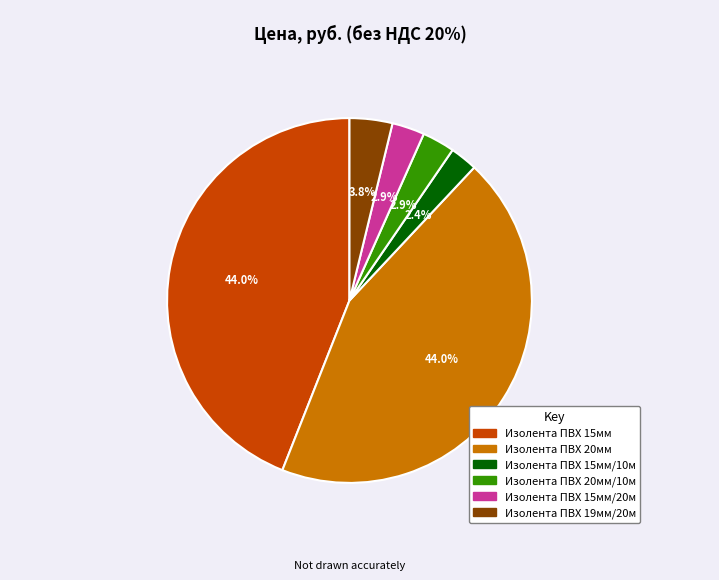

Is there any slice that represents more than half of the pie?

No